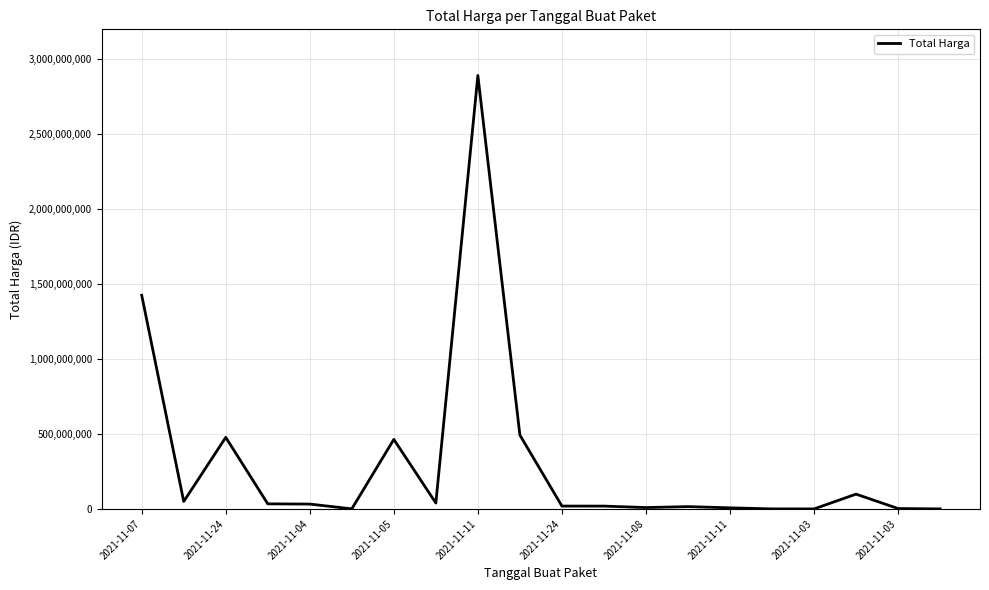

What is the difference between the maximum and minimum values?

2892044000